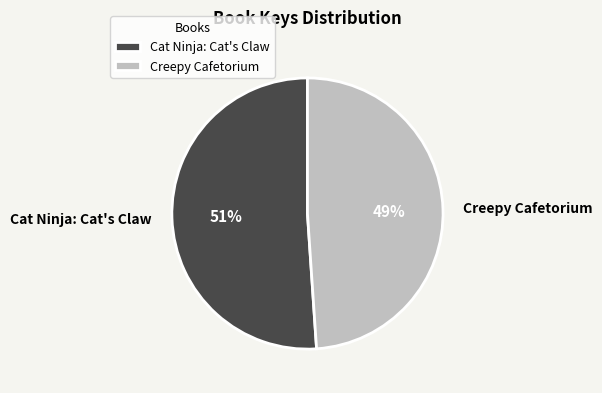

What is the smallest slice in the pie chart?

Creepy Cafetorium